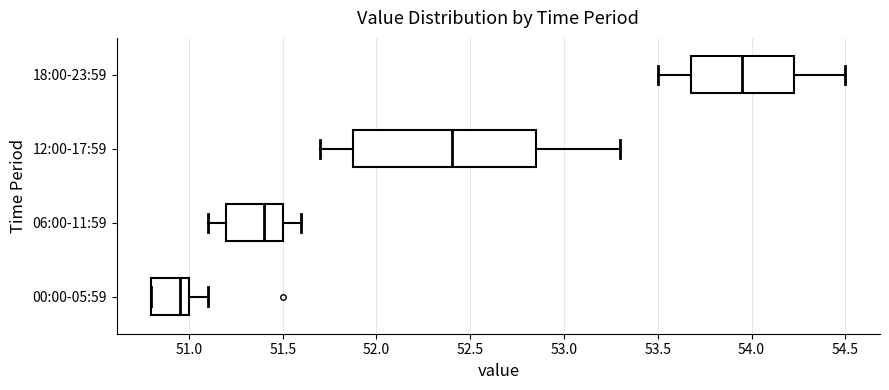

Reading bottom to top, transcribe this box plot: for each box, give where its median line is, the range the box spans, and where its two whiskers end, as read against the x-axis. The values are not printed on the chart, so give them approximately, as read against the axis.

00:00-05:59: median 50.95, box 50.80 to 51.00, whiskers 50.80 to 51.10
06:00-11:59: median 51.40, box 51.20 to 51.50, whiskers 51.10 to 51.60
12:00-17:59: median 52.40, box 51.90 to 52.85, whiskers 51.70 to 53.30
18:00-23:59: median 53.95, box 53.70 to 54.25, whiskers 53.50 to 54.50